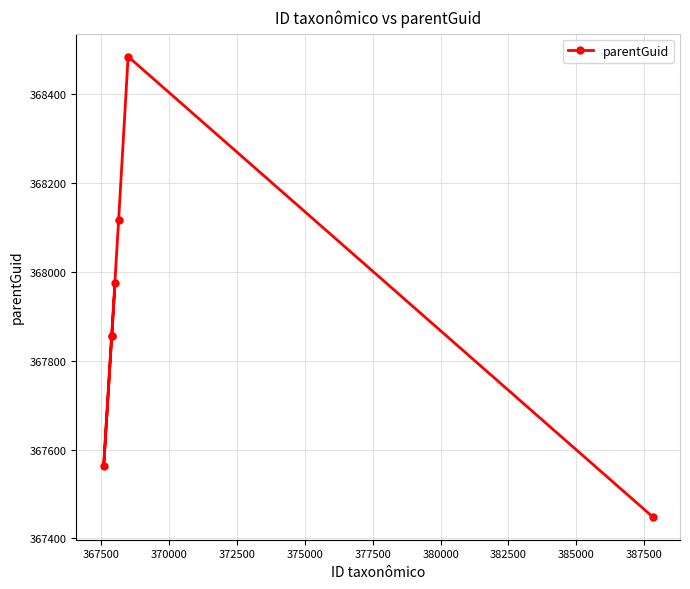

Count the number of categories in the chart.

7